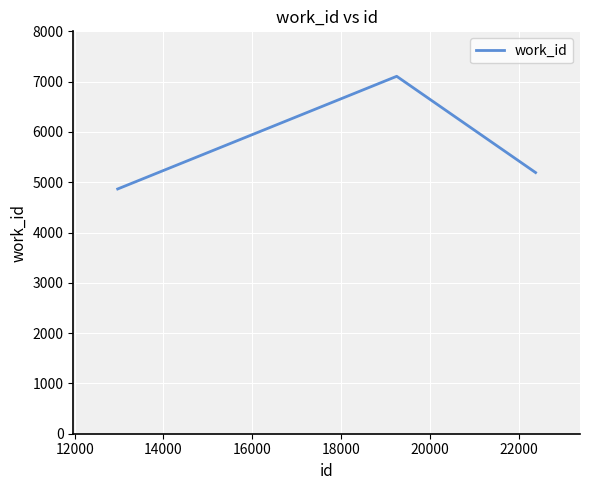

What is the difference between the maximum and second lowest values?

1914